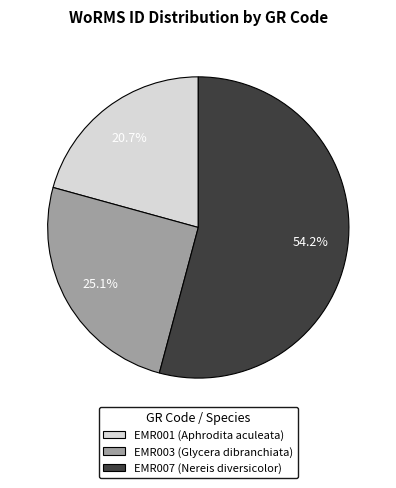

Is the sum of EMR007 (Nereis diversicolor) and EMR001 (Aphrodita aculeata) greater than half?

Yes